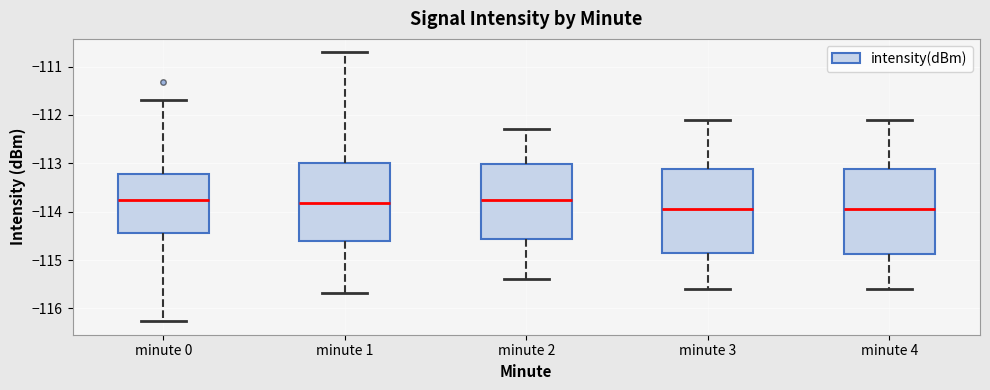

Reading left to right, transcribe this box plot: for each box, give where its median line is, the range the box spans, and where its two whiskers end, as read against the y-axis. The values are not printed on the chart, so give them approximately, as read against the axis.

minute 0: median -113.8, box -114.4 to -113.2, whiskers -116.3 to -111.7
minute 1: median -113.8, box -114.6 to -113.0, whiskers -115.7 to -110.7
minute 2: median -113.7, box -114.6 to -113.0, whiskers -115.4 to -112.3
minute 3: median -113.9, box -114.8 to -113.1, whiskers -115.6 to -112.1
minute 4: median -113.9, box -114.9 to -113.1, whiskers -115.6 to -112.1